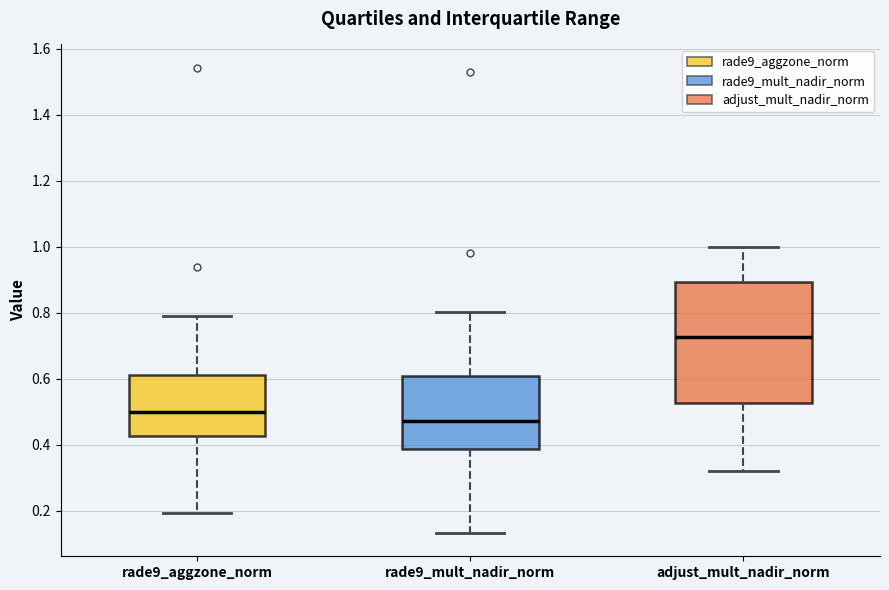

Where is the upper edge of the box for rade9_aggzone_norm on the y-axis? The values are not printed on the chart, so give them approximately, as read against the axis.

0.62